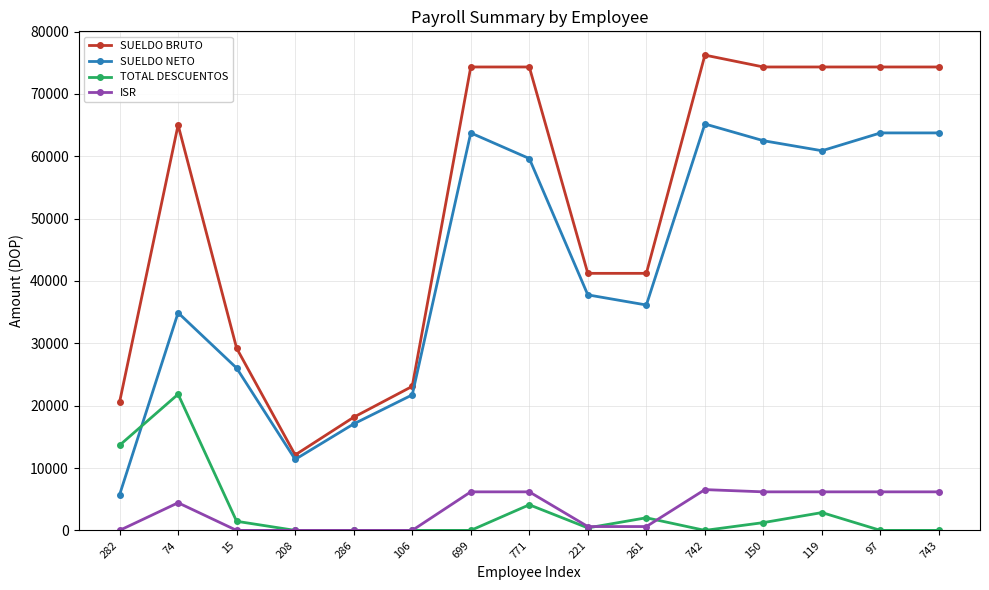

True or false: ISR has more than 0 points higher than both neighbors.

True